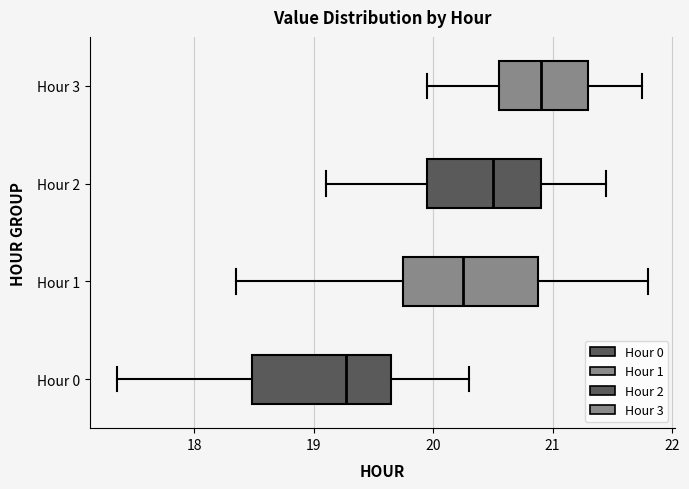

Reading bottom to top, read every box against the x-axis: the position of its median line, the range the box covers, and the ends of its whiskers. The values are not printed on the chart, so give them approximately, as read against the axis.

Hour 0: median 19.3, box 18.5 to 19.7, whiskers 17.4 to 20.3
Hour 1: median 20.3, box 19.8 to 20.9, whiskers 18.4 to 21.8
Hour 2: median 20.5, box 20.0 to 20.9, whiskers 19.1 to 21.5
Hour 3: median 20.9, box 20.6 to 21.3, whiskers 20.0 to 21.8